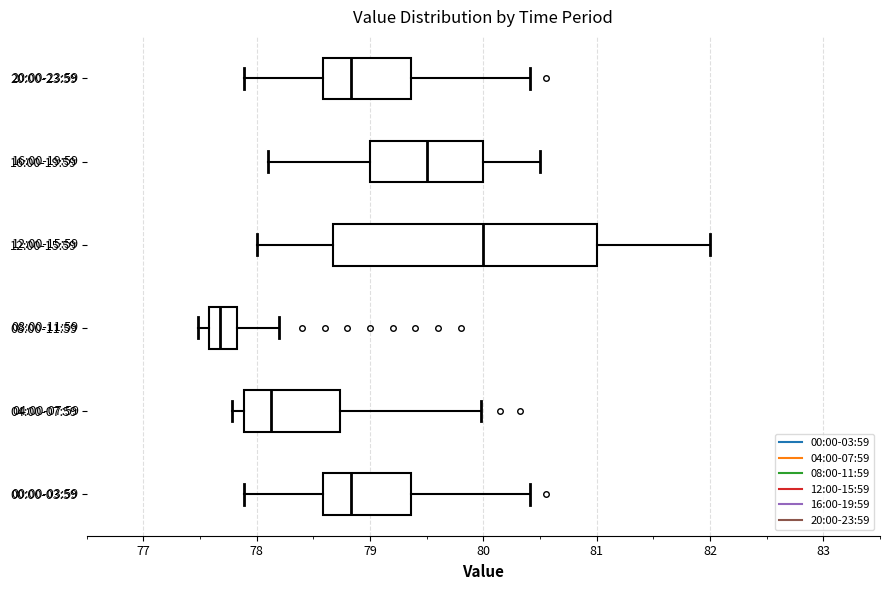

Reading bottom to top, transcribe this box plot: for each box, give where its median line is, the range the box spans, and where its two whiskers end, as read against the x-axis. The values are not printed on the chart, so give them approximately, as read against the axis.

00:00-03:59: median 78.8, box 78.6 to 79.4, whiskers 77.9 to 80.4
04:00-07:59: median 78.1, box 77.9 to 78.7, whiskers 77.8 to 80.0
08:00-11:59: median 77.7, box 77.6 to 77.8, whiskers 77.5 to 78.2
12:00-15:59: median 80.0, box 78.7 to 81.0, whiskers 78.0 to 82.0
16:00-19:59: median 79.5, box 79.0 to 80.0, whiskers 78.1 to 80.5
20:00-23:59: median 78.8, box 78.6 to 79.4, whiskers 77.9 to 80.4